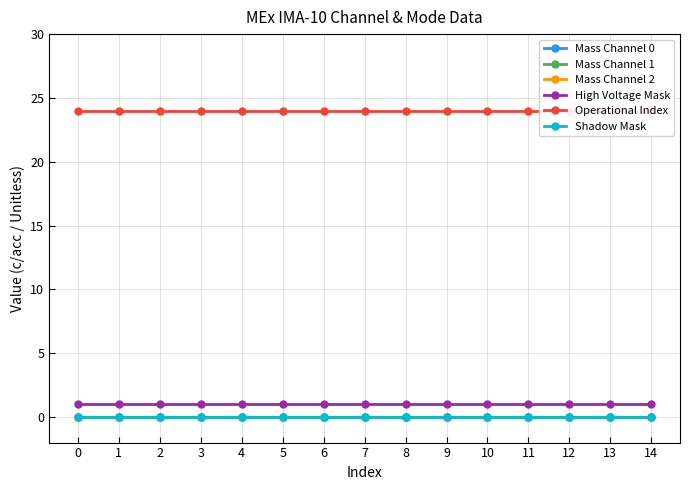

What is the total value across all series at 14?

25